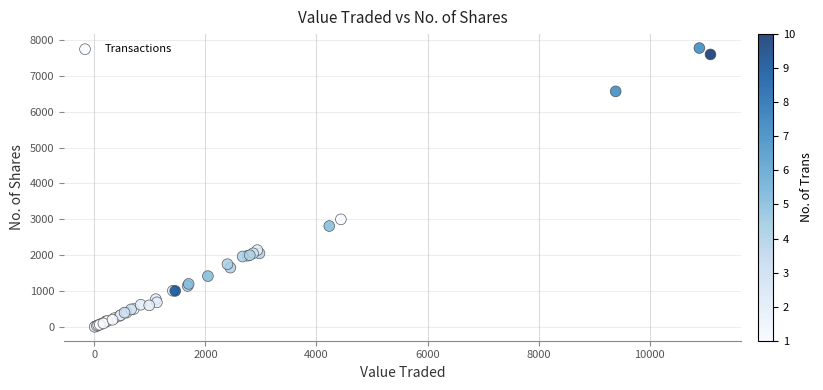

What Y value in the scatter plot is closest to 3890?

3000